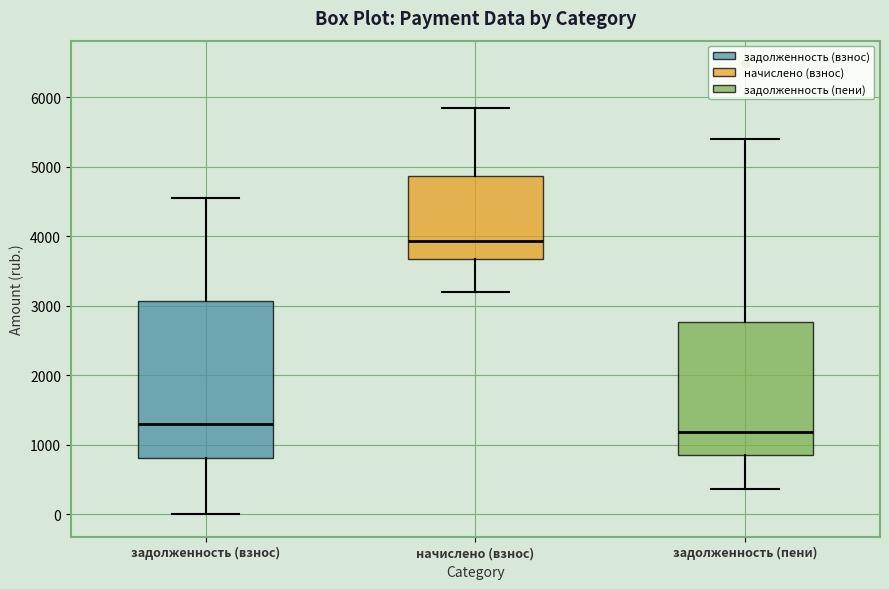

Reading left to right, read every box against the y-axis: the position of its median line, the range the box covers, and the ends of its whiskers. The values are not printed on the chart, so give them approximately, as read against the axis.

задолженность (взнос): median 1300, box 800 to 3100, whiskers 0 to 4500
начислено (взнос): median 3900, box 3700 to 4900, whiskers 3200 to 5800
задолженность (пени): median 1200, box 900 to 2800, whiskers 400 to 5400